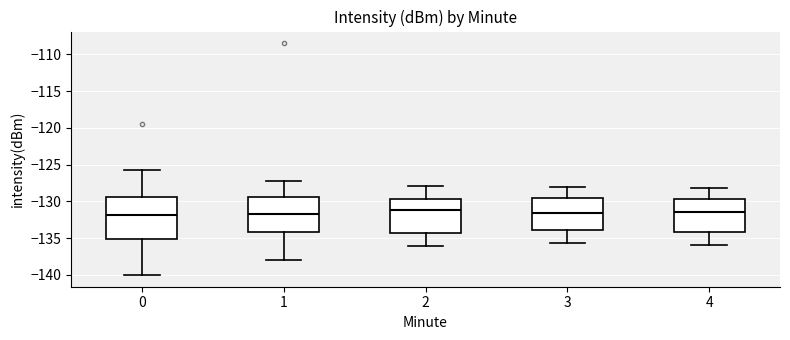

Reading left to right, read every box against the y-axis: the position of its median line, the range the box covers, and the ends of its whiskers. The values are not printed on the chart, so give them approximately, as read against the axis.

0: median -132.0, box -135.0 to -129.5, whiskers -140.0 to -125.5
1: median -131.5, box -134.0 to -129.5, whiskers -138.0 to -127.5
2: median -131.0, box -134.0 to -129.5, whiskers -136.0 to -128.0
3: median -131.5, box -134.0 to -129.5, whiskers -135.5 to -128.0
4: median -131.5, box -134.0 to -129.5, whiskers -136.0 to -128.0